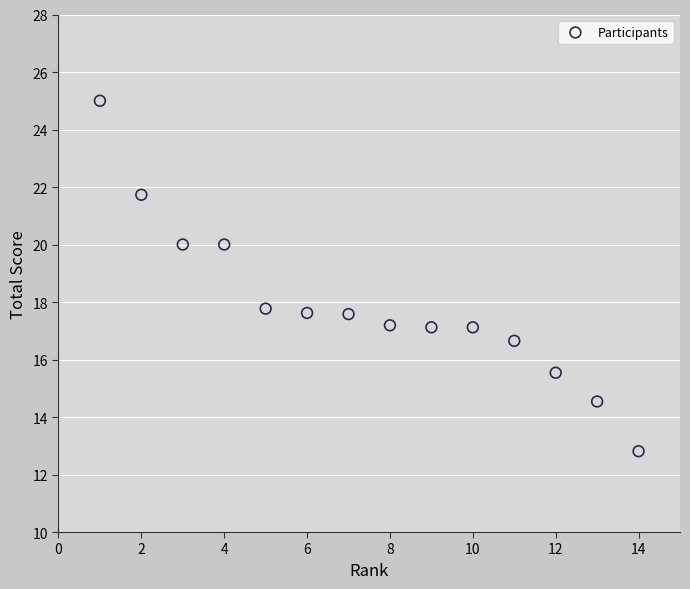

What is the range of X values (max minus min)?

13.0